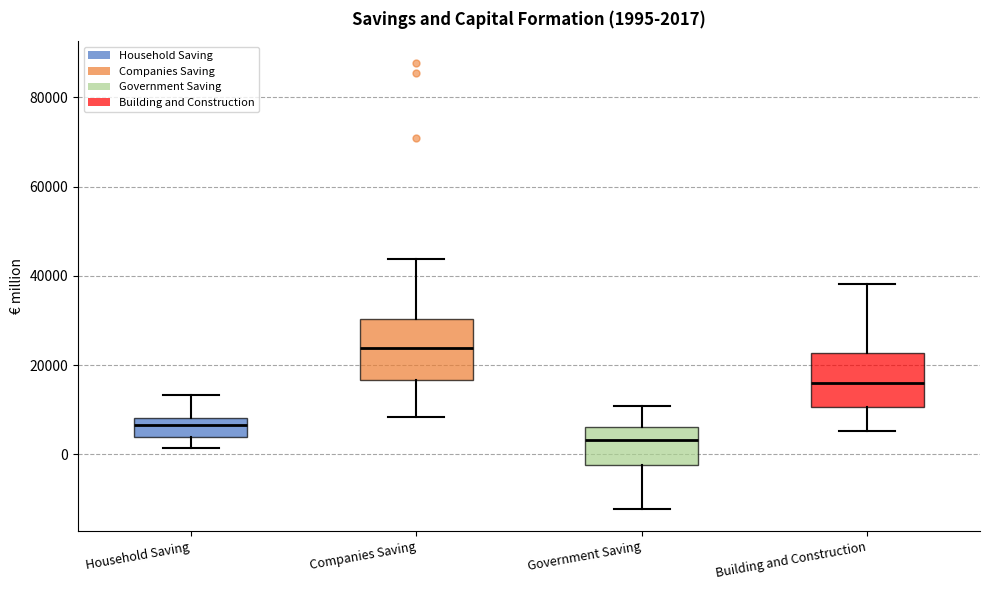

Which box has the lowest median line?

Government Saving